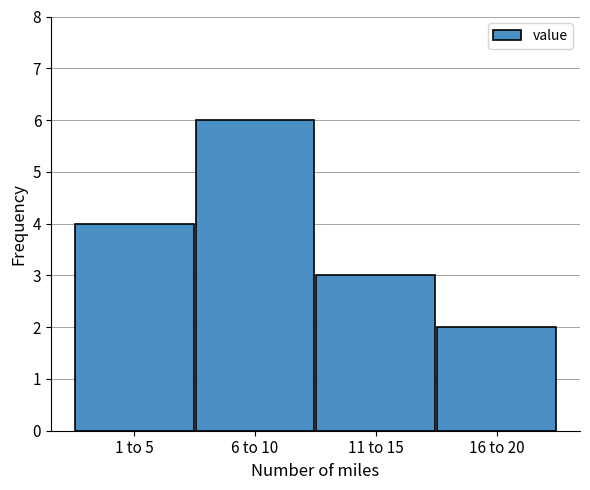

Reading right to left, transcribe all the data shown in this chart.

2	3	6	4